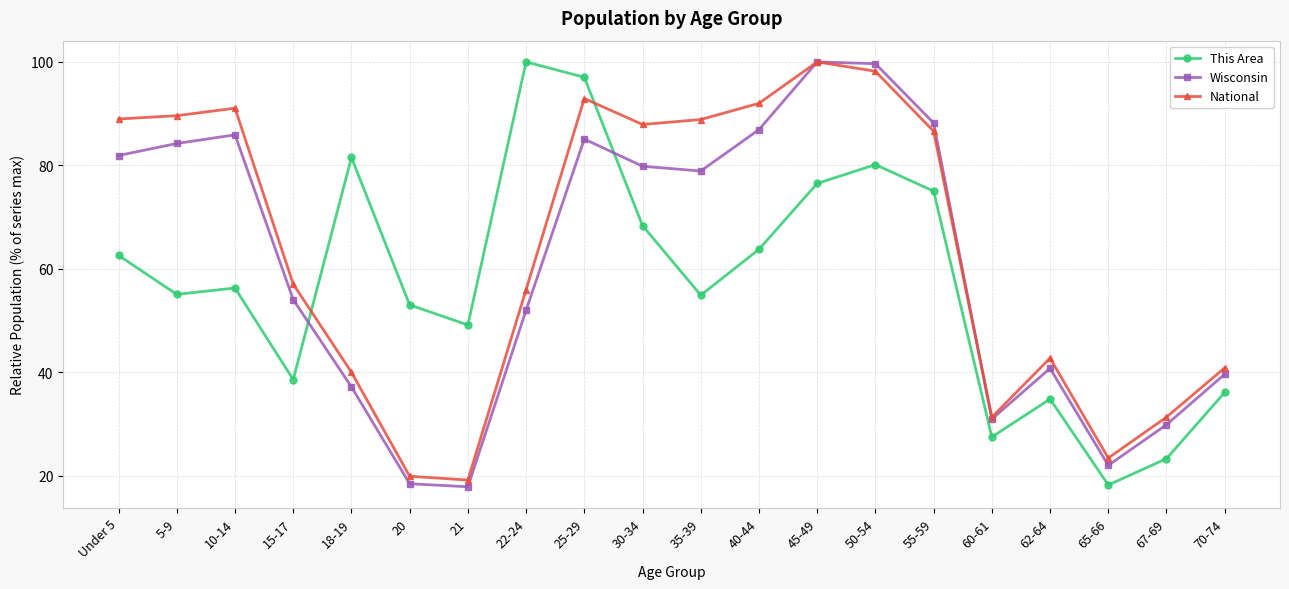

What is the value of the National point at the 11th from the left?

88.9